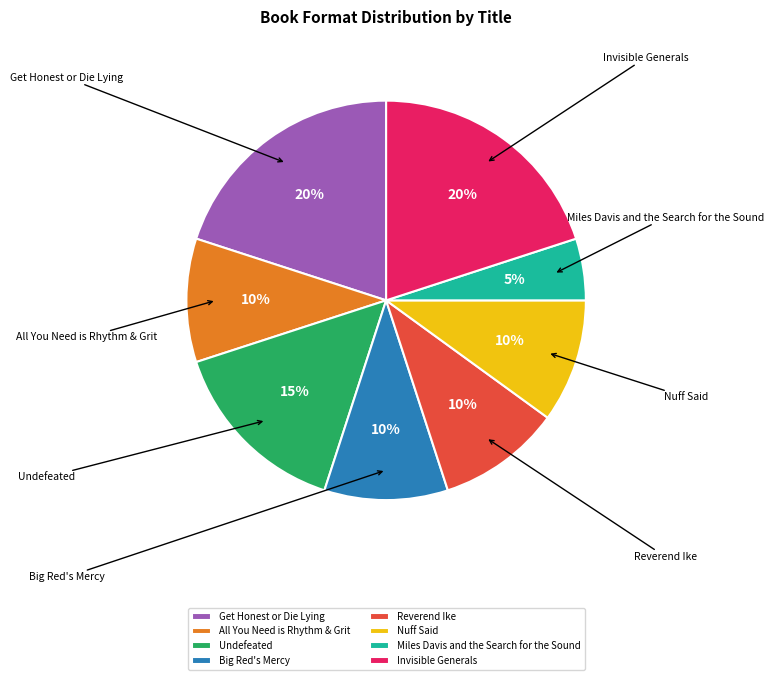

How many slices are in this pie chart?

8